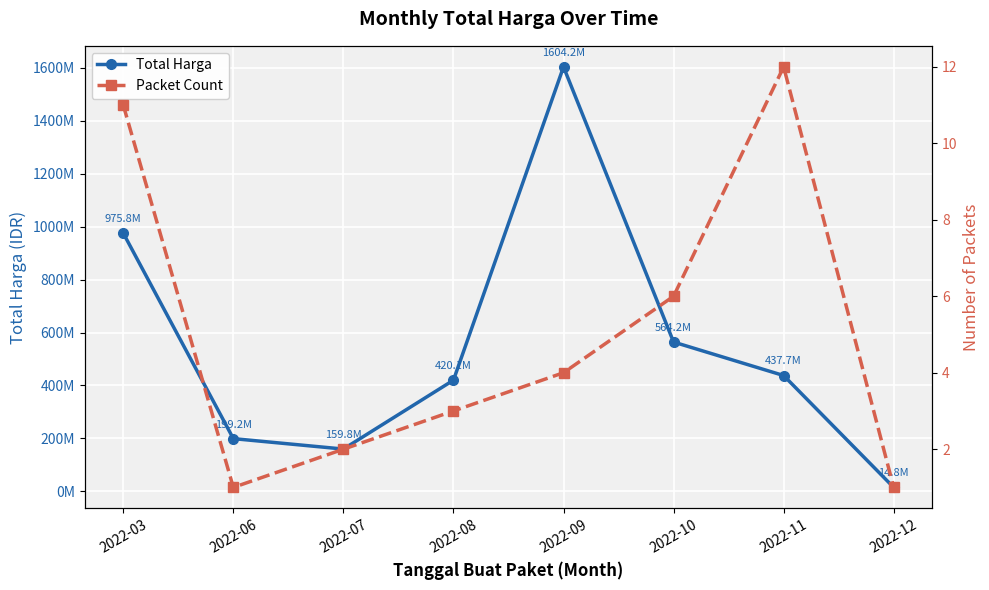

The value of Packet Count at 2022-12 is 1. True or false?

False